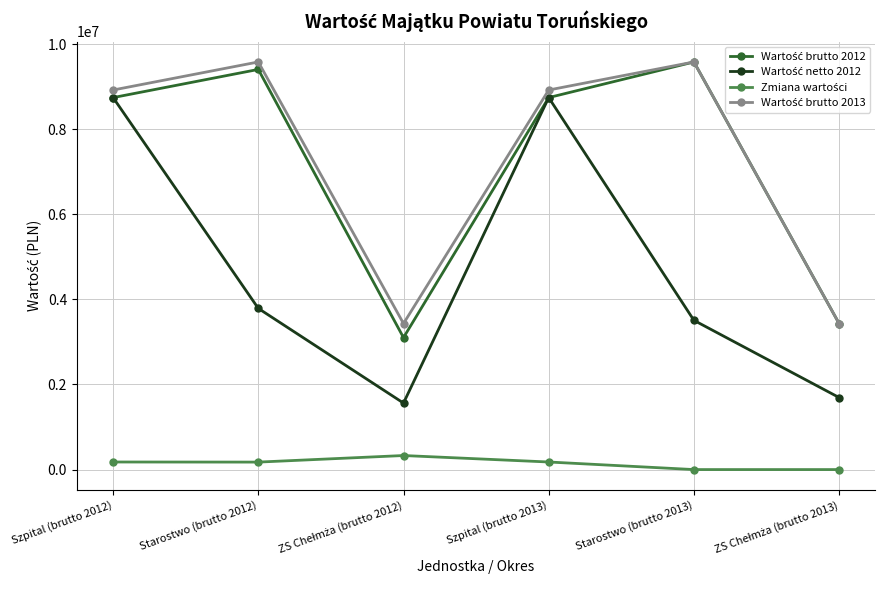

What is the label of the 1st point from the left?

Szpital (brutto 2012)